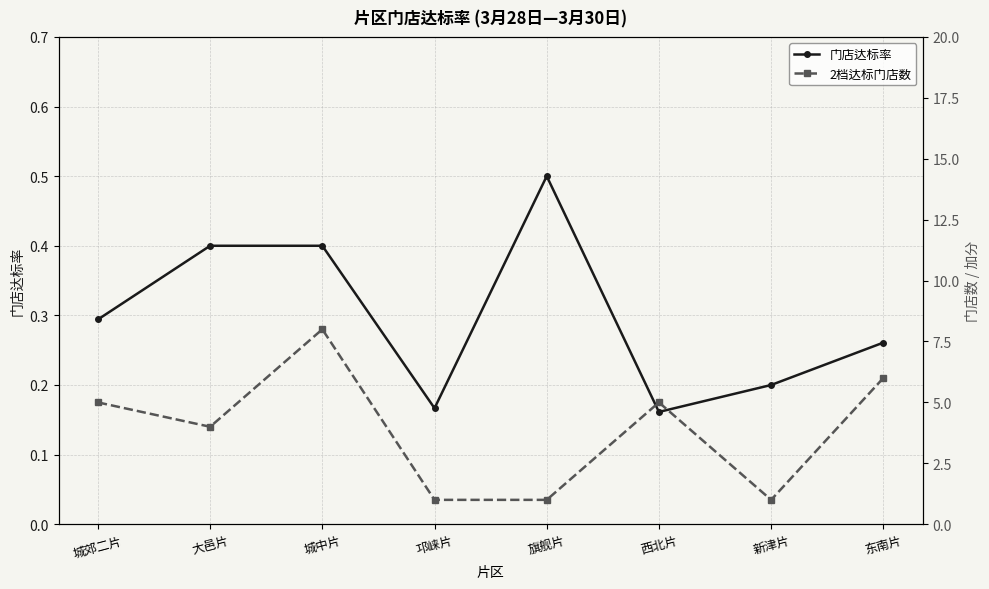

What is the highest value of the 门店达标率 series?

0.5